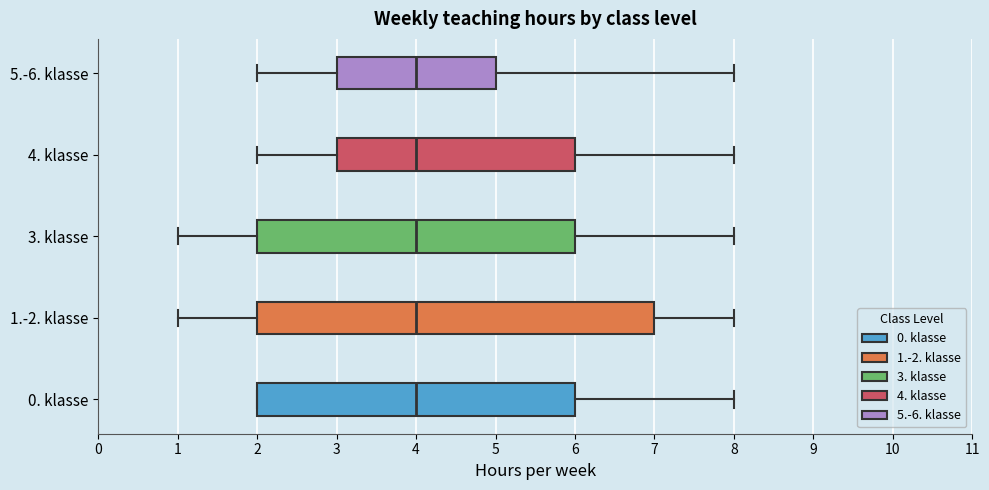

Reading bottom to top, transcribe this box plot: for each box, give where its median line is, the range the box spans, and where its two whiskers end, as read against the x-axis. The values are not printed on the chart, so give them approximately, as read against the axis.

0. klasse: median 4, box 2 to 6, whiskers 2 to 8
1.-2. klasse: median 4, box 2 to 7, whiskers 1 to 8
3. klasse: median 4, box 2 to 6, whiskers 1 to 8
4. klasse: median 4, box 3 to 6, whiskers 2 to 8
5.-6. klasse: median 4, box 3 to 5, whiskers 2 to 8